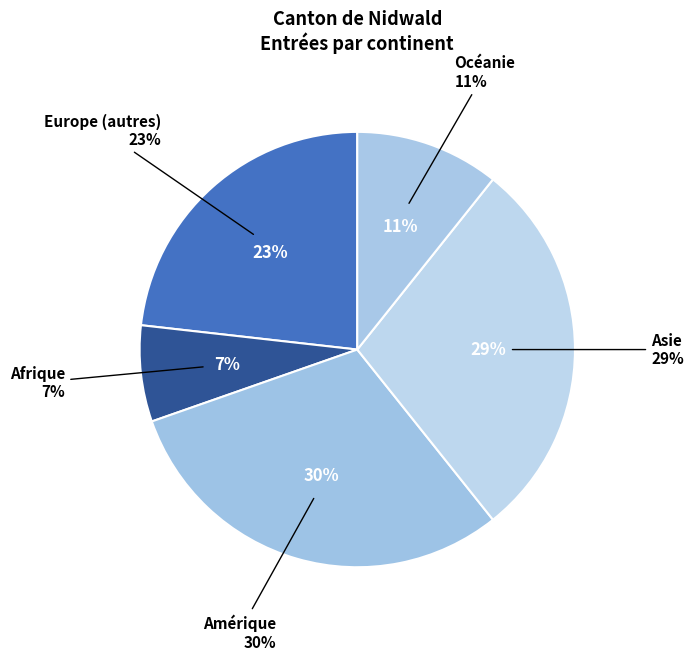

To the nearest percent, what portion does Amérique represent?

30%